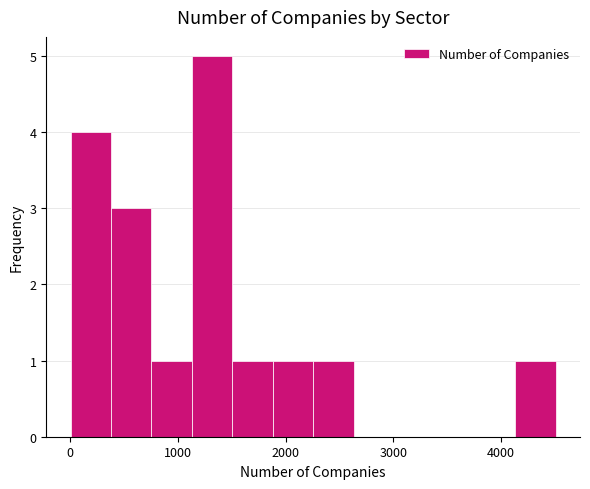

Read against the x-axis, roughly where is the centre of the tallest bar?

1300